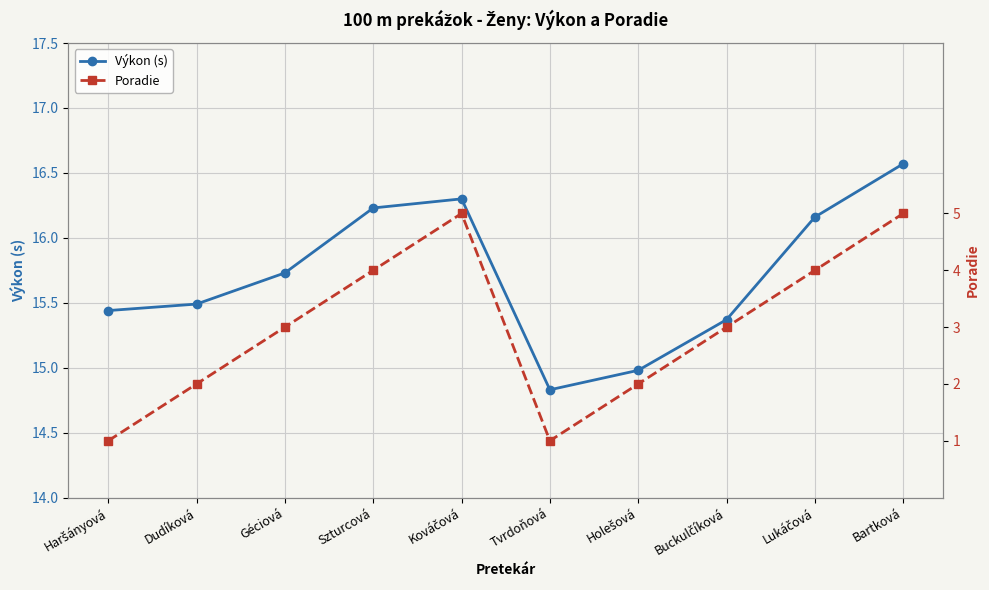

At which category is the sum across all series the highest?

Bartková